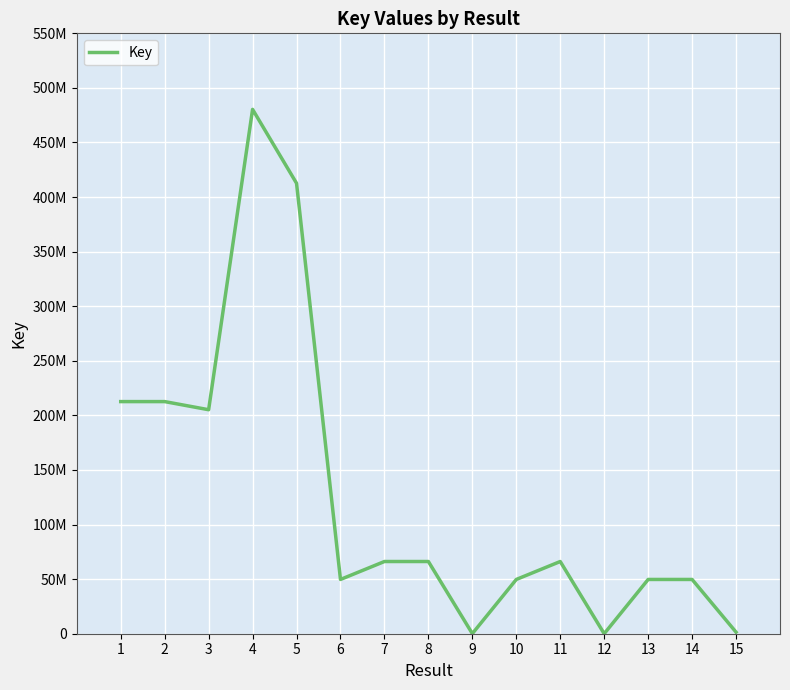

Does the chart display data point markers on the line(s)?

No